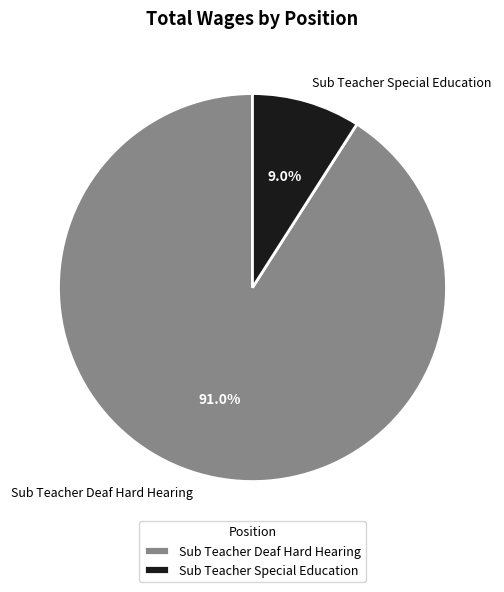

Count the number of slices in the pie.

2